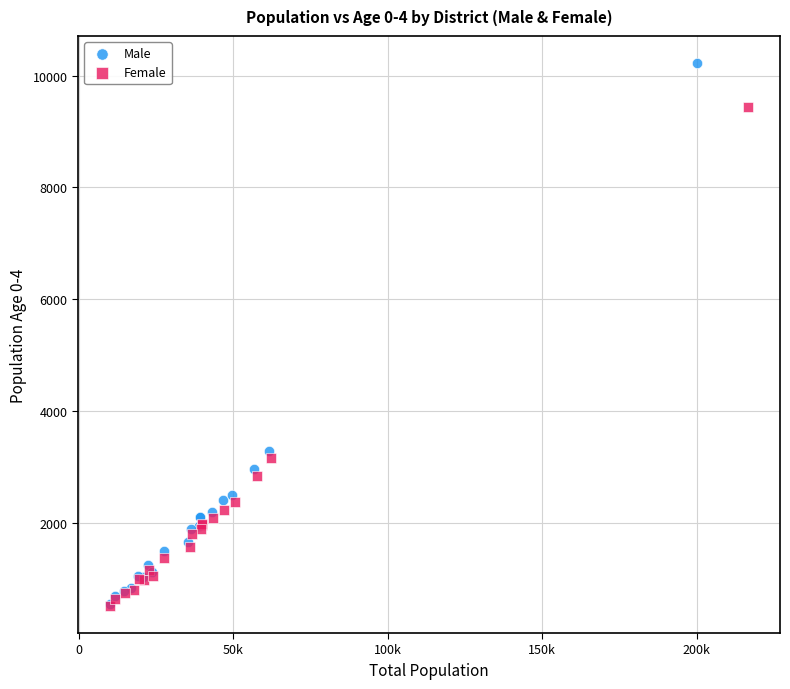

Which series has the widest spread of Y values?

Male